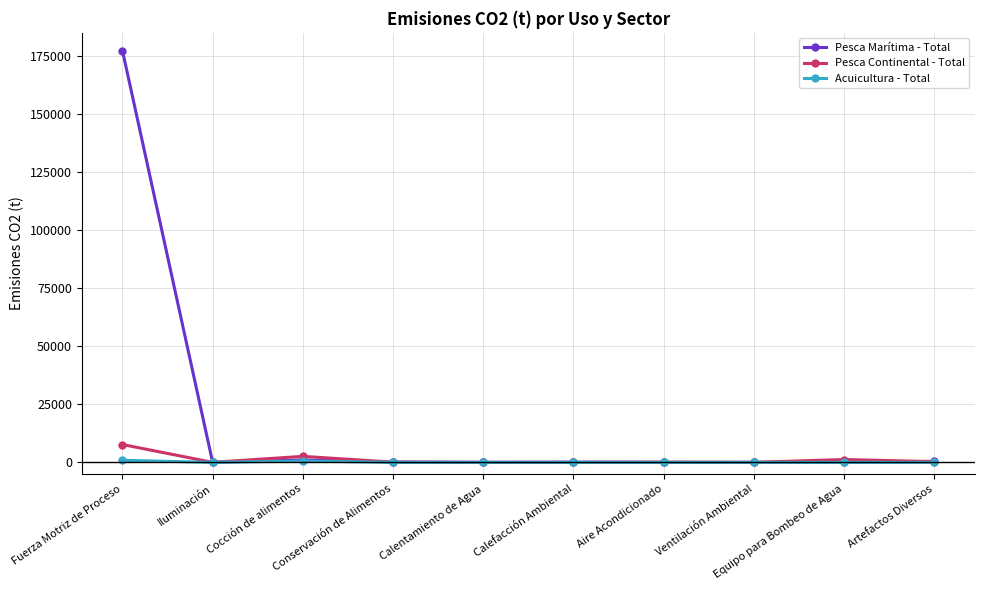

Which series has the largest total across all categories?

Pesca Marítima - Total